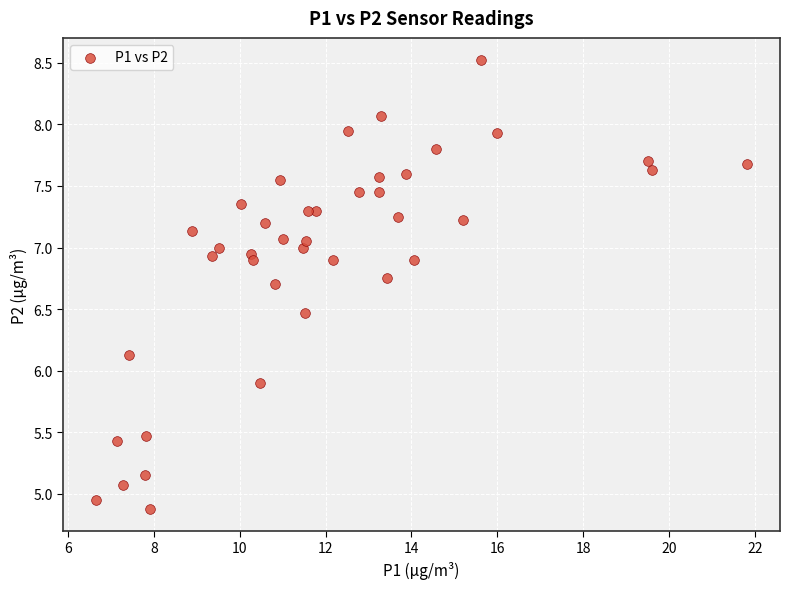

What is the range of X values (max minus min)?

15.2